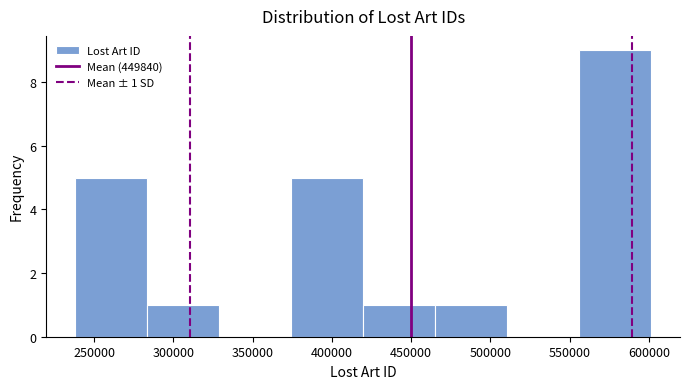

Which range on the x-axis has the tallest bar?

555000 to 600000